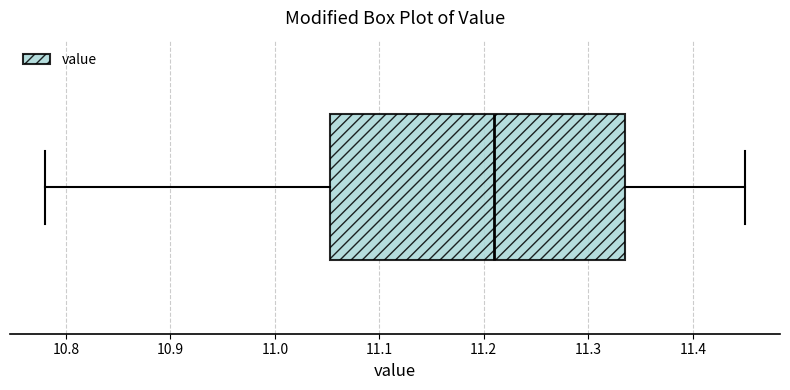

Where is the left edge of the box on the x-axis? The values are not printed on the chart, so give them approximately, as read against the axis.

11.05